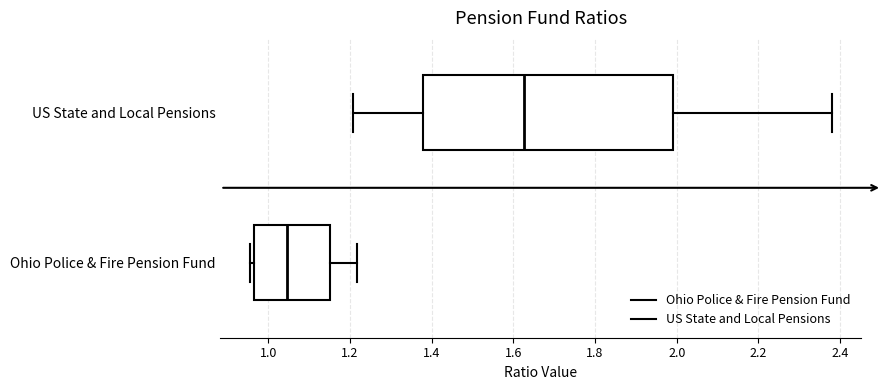

Where is the right edge of the box for US State and Local Pensions on the x-axis? The values are not printed on the chart, so give them approximately, as read against the axis.

2.00